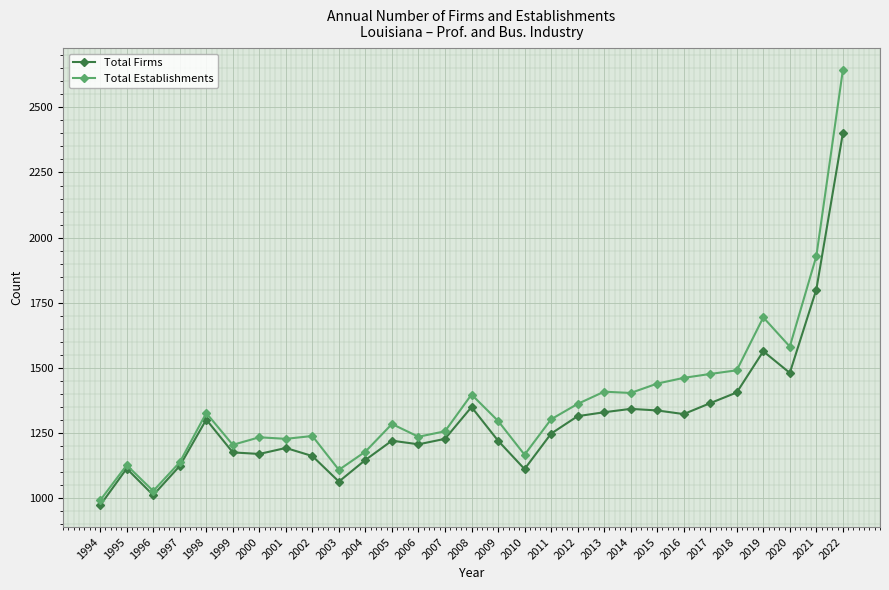

How many categories are shown in the chart?

29